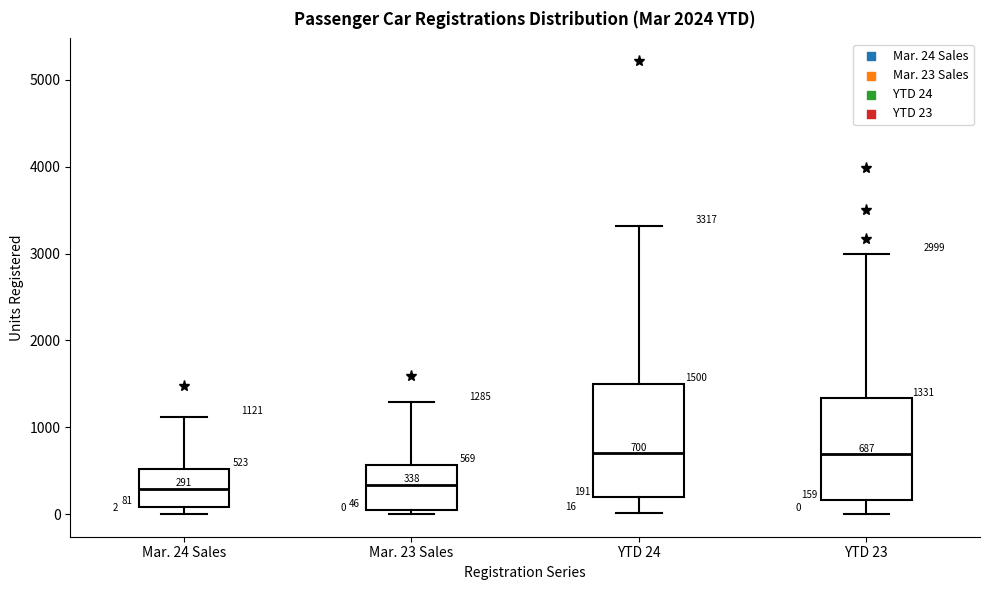

Which box is the tallest, from its lower edge to its upper edge?

YTD 24